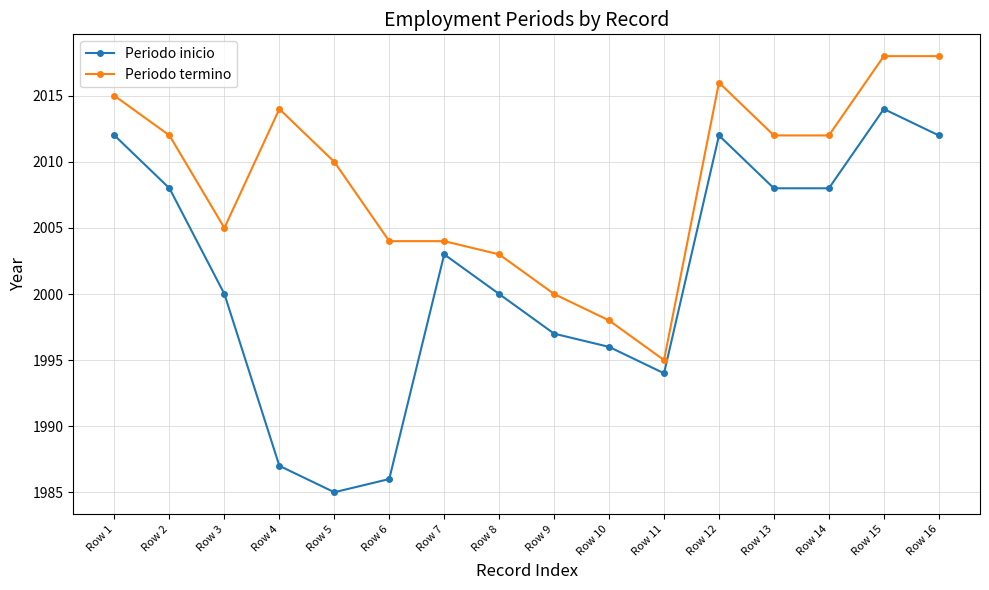

Reading right to left, what are all the values shown in this chart?

Periodo inicio: 2012	2014	2008	2008	2012	1994	1996	1997	2000	2003	1986	1985	1987	2000	2008	2012
Periodo termino: 2018	2018	2012	2012	2016	1995	1998	2000	2003	2004	2004	2010	2014	2005	2012	2015